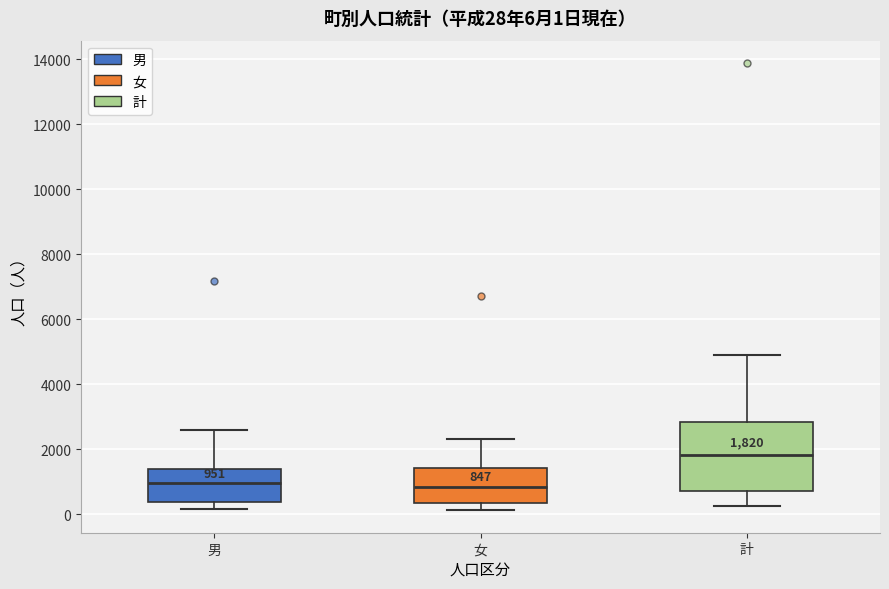

Which box's median line is the highest?

計